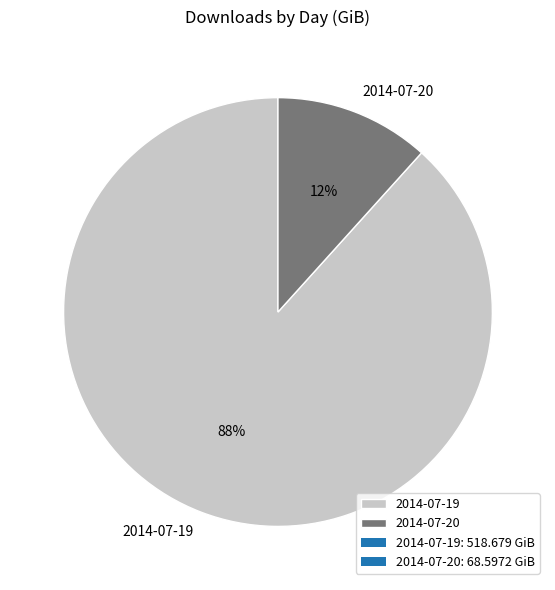

How many segments does this pie chart have?

2